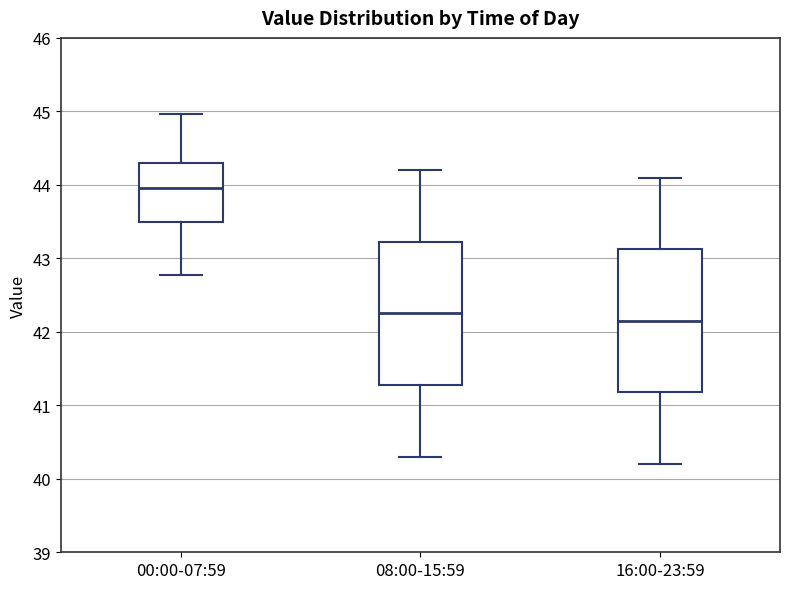

Where is the upper edge of the box for 16:00-23:59 on the y-axis? The values are not printed on the chart, so give them approximately, as read against the axis.

43.1